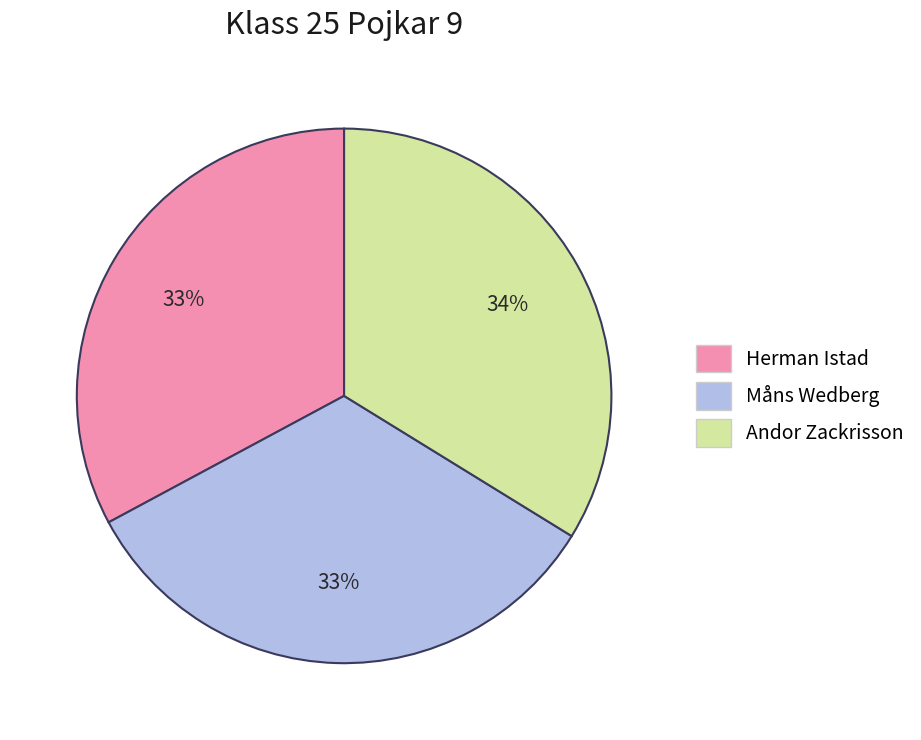

To the nearest percent, what is the average slice percentage?

33%